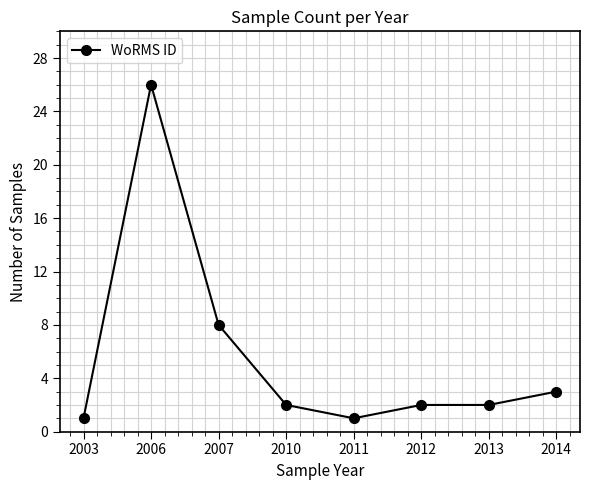

What is the value of the 4th point from the left?

2